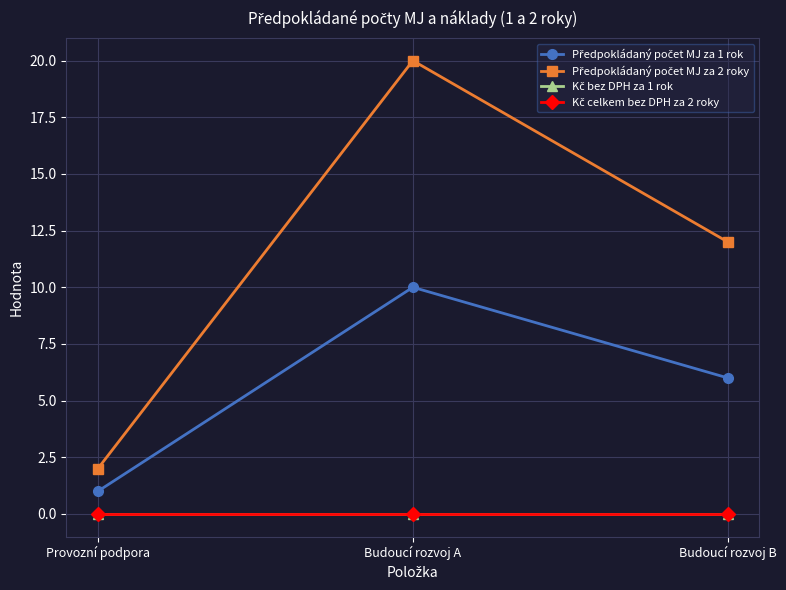

Reading left to right, list all the values displayed in this chart.

Předpokládaný počet MJ za 1 rok: Provozní podpora=1	Budoucí rozvoj A=10	Budoucí rozvoj B=6
Předpokládaný počet MJ za 2 roky: Provozní podpora=2	Budoucí rozvoj A=20	Budoucí rozvoj B=12
Kč bez DPH za 1 rok: Provozní podpora=0	Budoucí rozvoj A=0	Budoucí rozvoj B=0
Kč celkem bez DPH za 2 roky: Provozní podpora=0	Budoucí rozvoj A=0	Budoucí rozvoj B=0